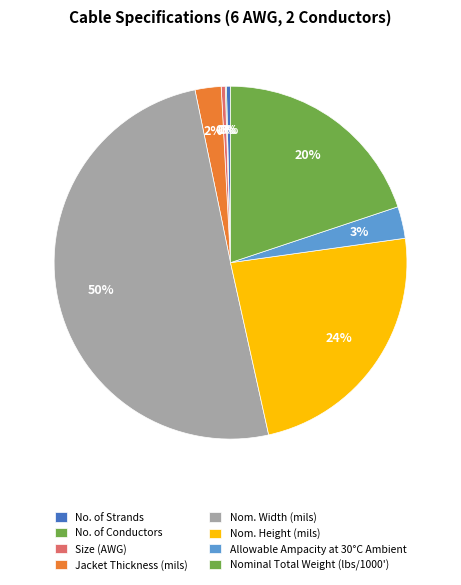

To the nearest percent, what is the difference between the Allowable Ampacity at 30°C Ambient and No. of Strands slice percentages?

3%